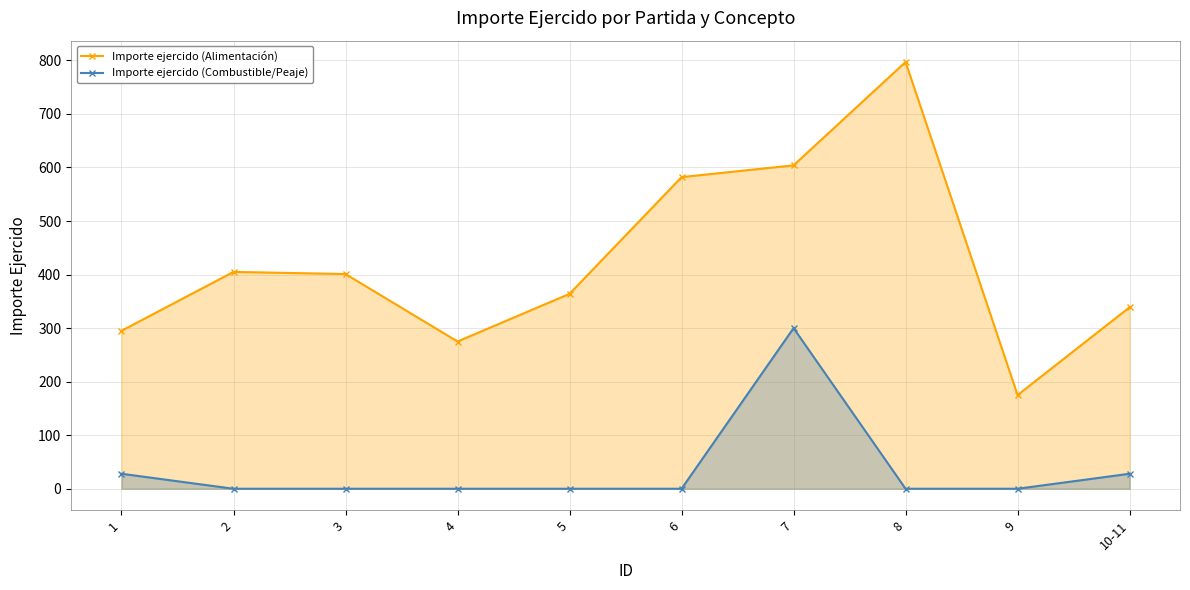

List the series in order of their peak value, highest first.

Importe ejercido (Alimentación), Importe ejercido (Combustible/Peaje)